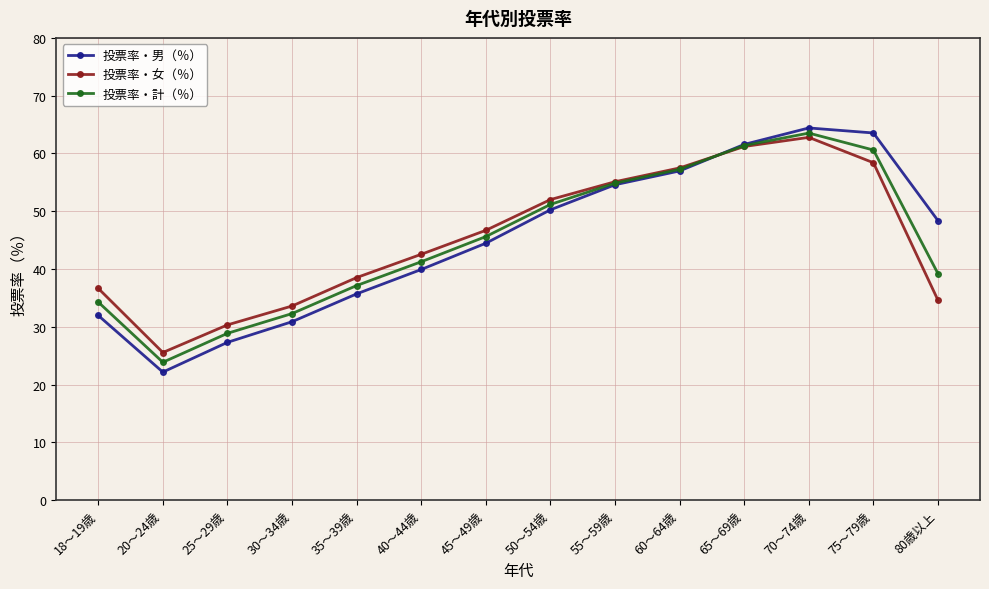

At which category is the sum across all series the highest?

70～74歳